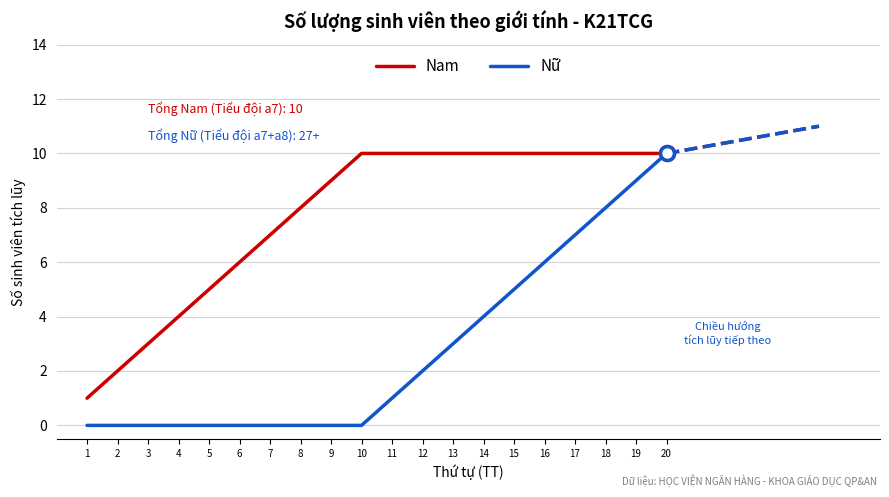

What is the highest value of the Nam series?

10